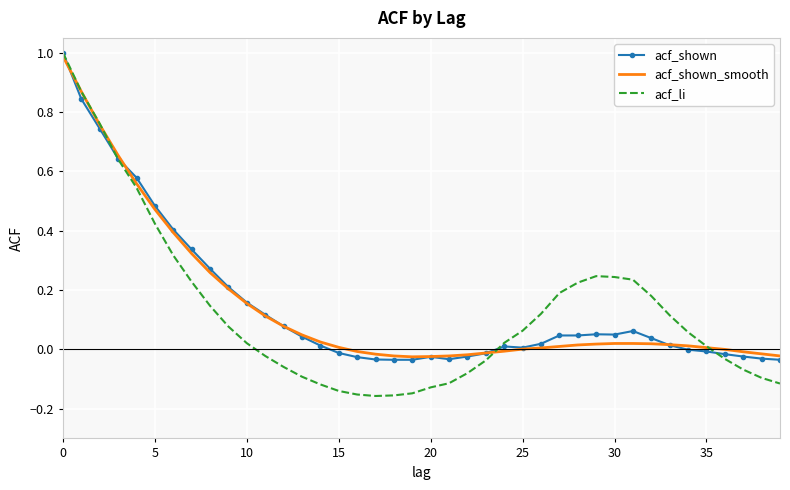

What is the highest value of the acf_shown series?

1.0